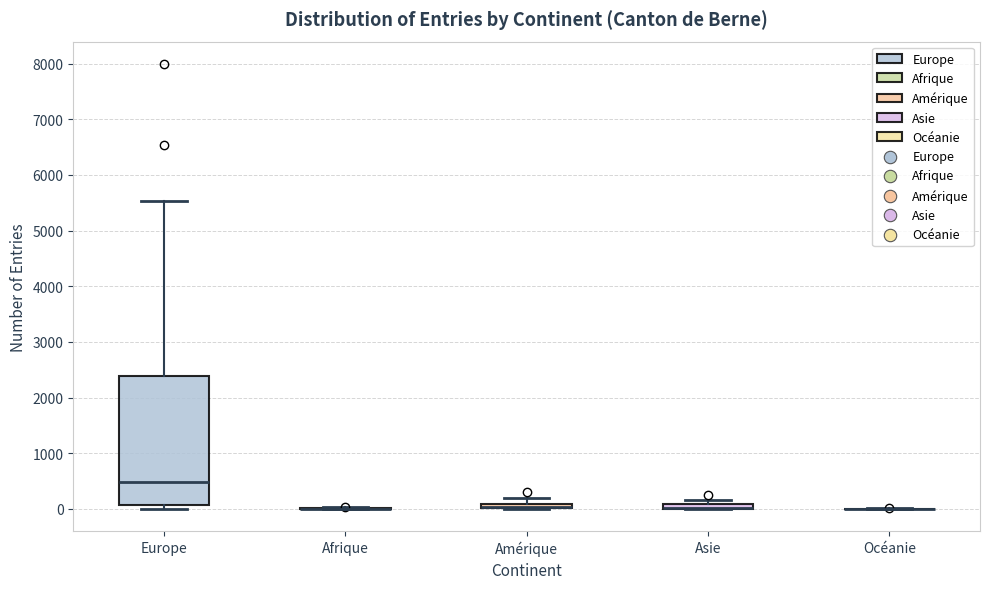

Which box is the tallest, from its lower edge to its upper edge?

Europe